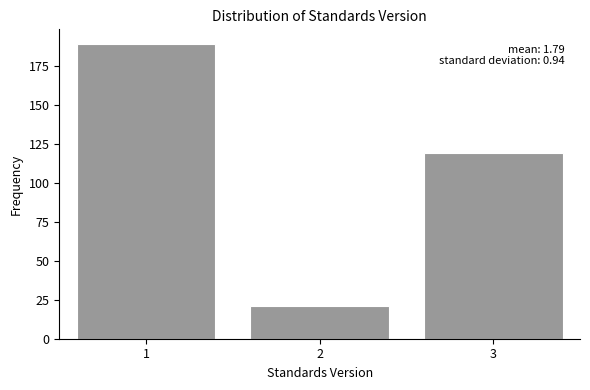

Reading left to right, extract all data points from this chart.

1=189	2=21	3=119